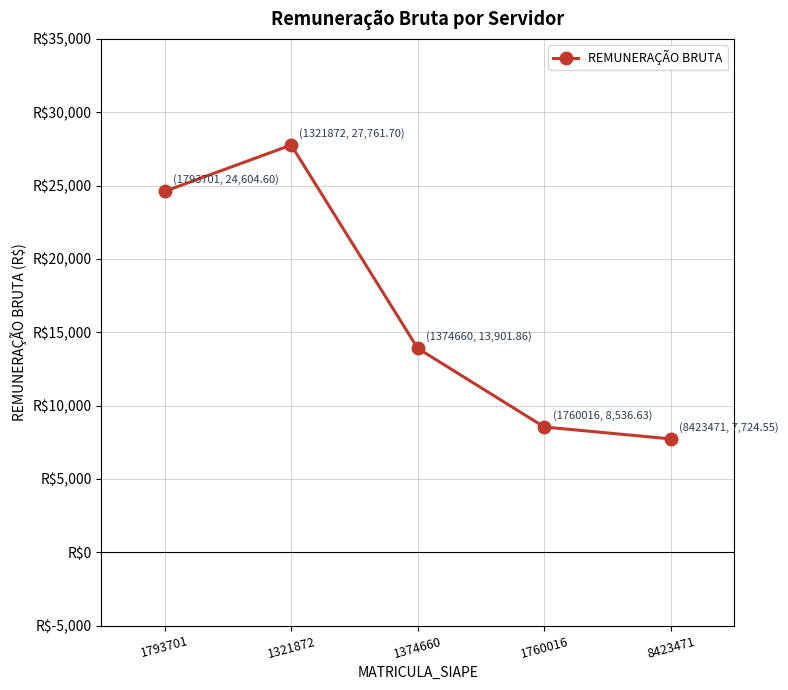

What is the difference between the maximum and second lowest values?

19225.1